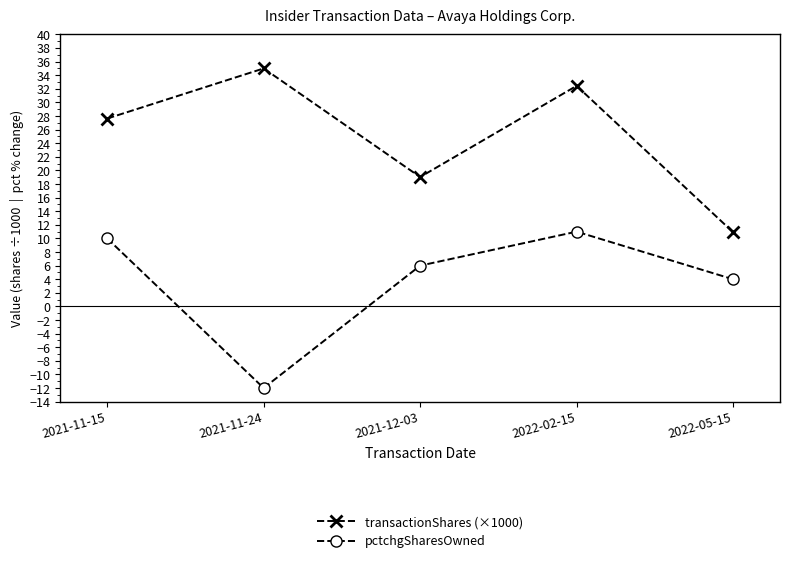

What is the approximate value of pctchgSharesOwned at 2022-05-15?

4.0